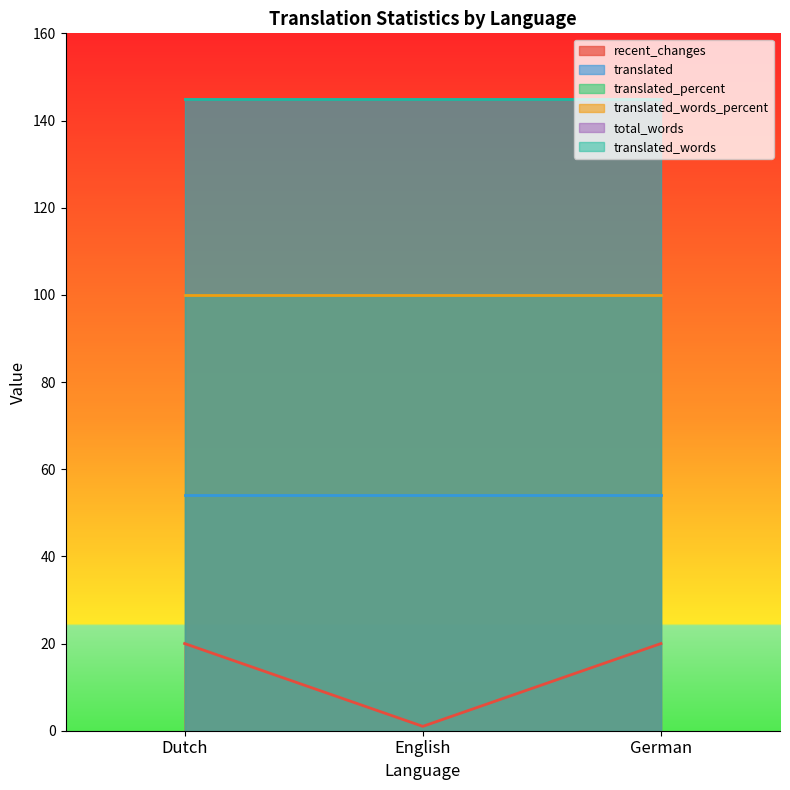

Which series has the largest total across all categories?

total_words